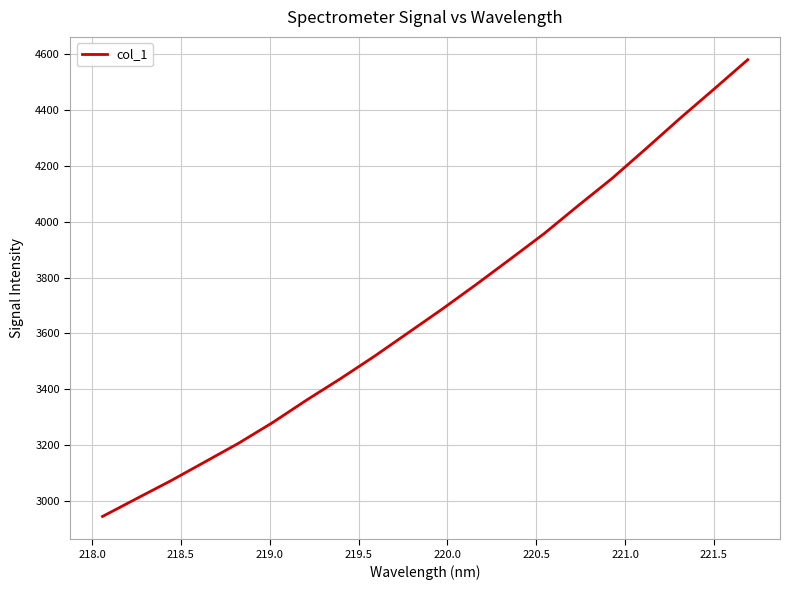

What is the smallest value displayed?

2944.2